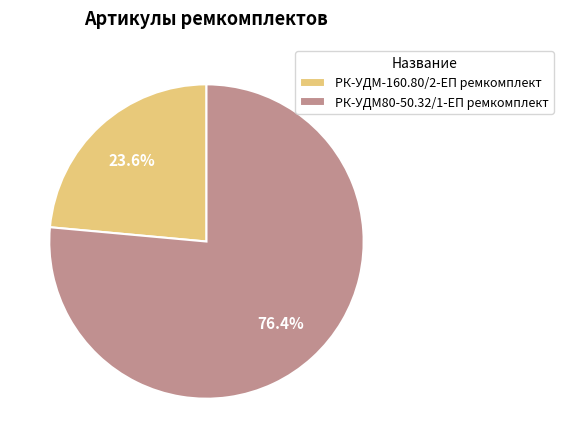

What percentage is NOT represented by РК-УДМ80-50.32/1-ЕП ремкомплект?

23.6%